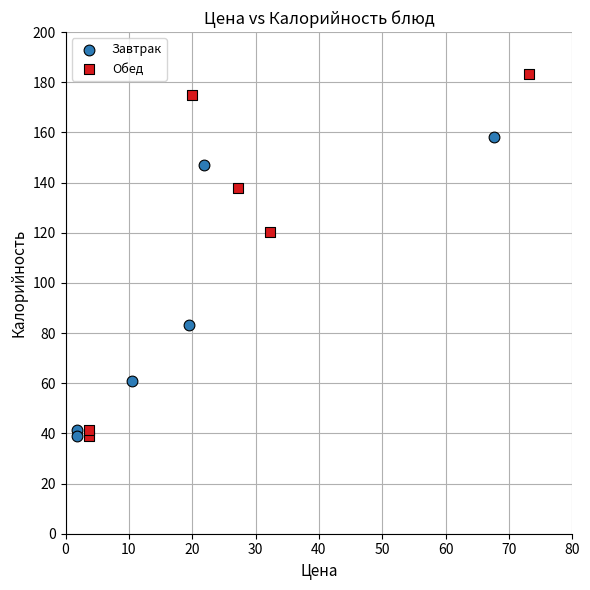

Which series contains the highest Y value?

Обед